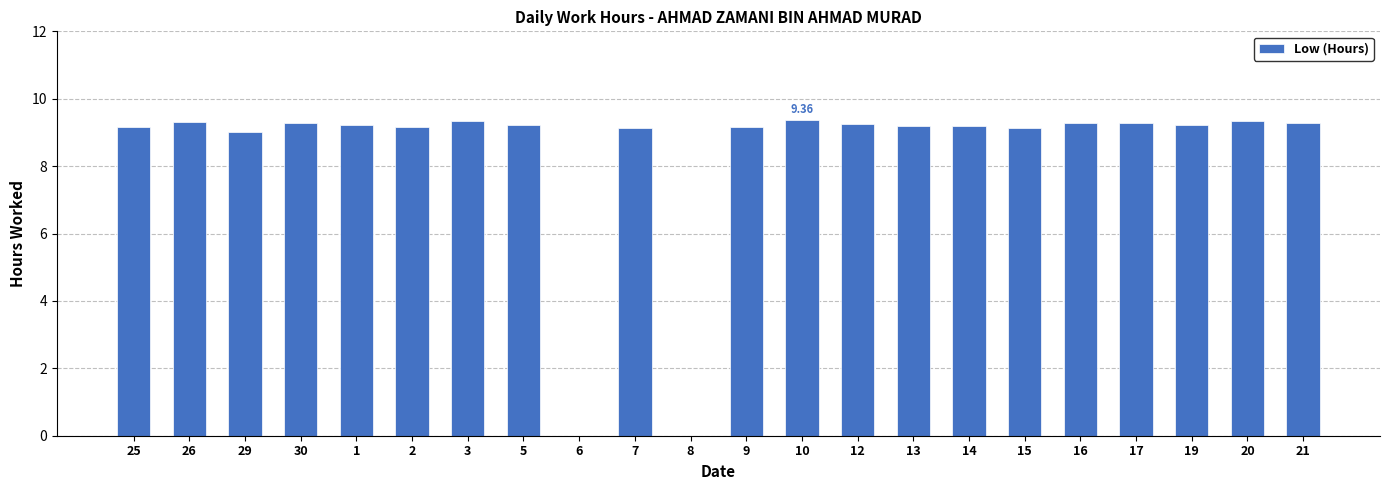

What is the sum of all values?

184.5